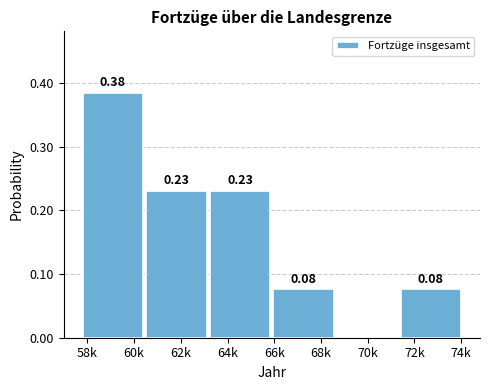

Which has a higher value, 72k or 60k?

60k